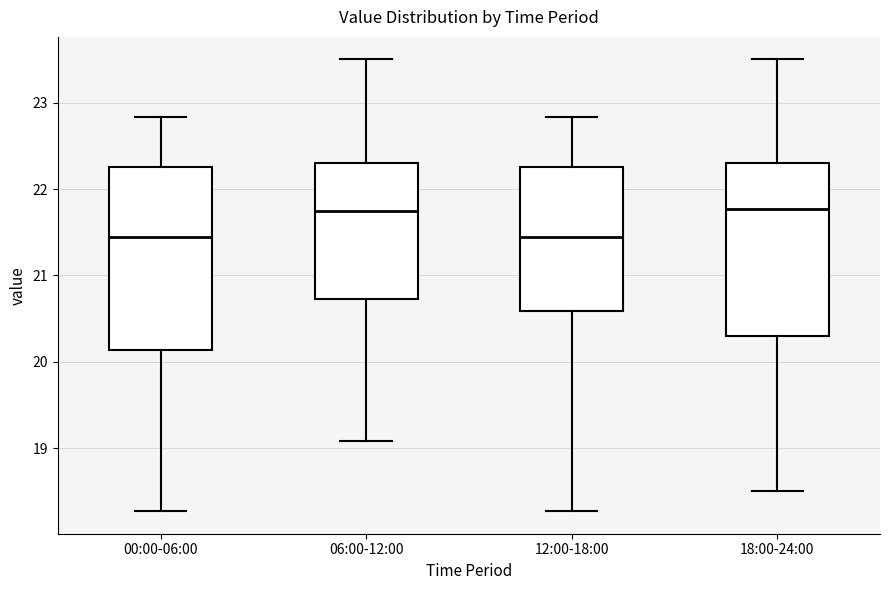

Reading left to right, read every box against the y-axis: the position of its median line, the range the box covers, and the ends of its whiskers. The values are not printed on the chart, so give them approximately, as read against the axis.

00:00-06:00: median 21.4, box 20.1 to 22.3, whiskers 18.3 to 22.8
06:00-12:00: median 21.8, box 20.7 to 22.3, whiskers 19.1 to 23.5
12:00-18:00: median 21.4, box 20.6 to 22.3, whiskers 18.3 to 22.8
18:00-24:00: median 21.8, box 20.3 to 22.3, whiskers 18.5 to 23.5